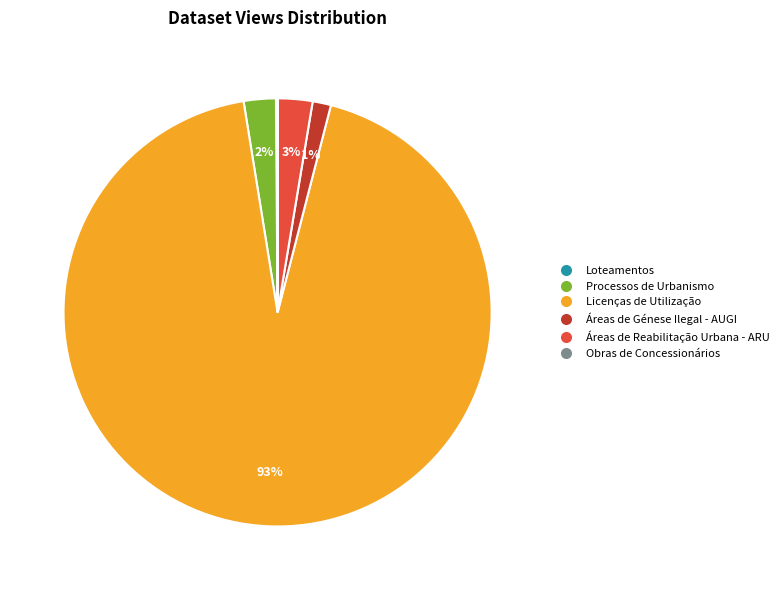

To the nearest percent, what is the average slice percentage?

17%